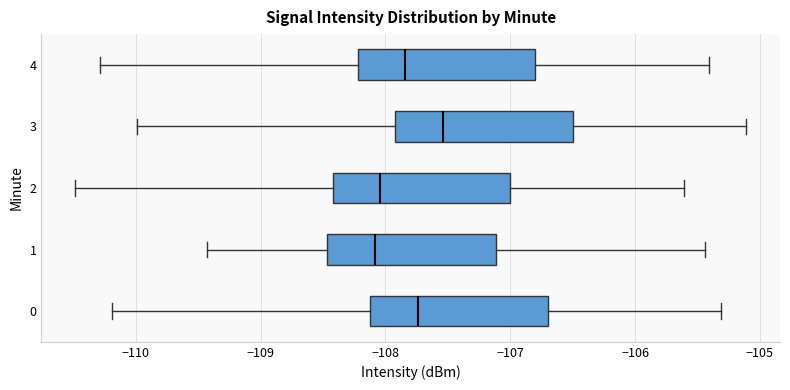

Where is the right edge of the box at y = 3 on the x-axis? The values are not printed on the chart, so give them approximately, as read against the axis.

-106.5